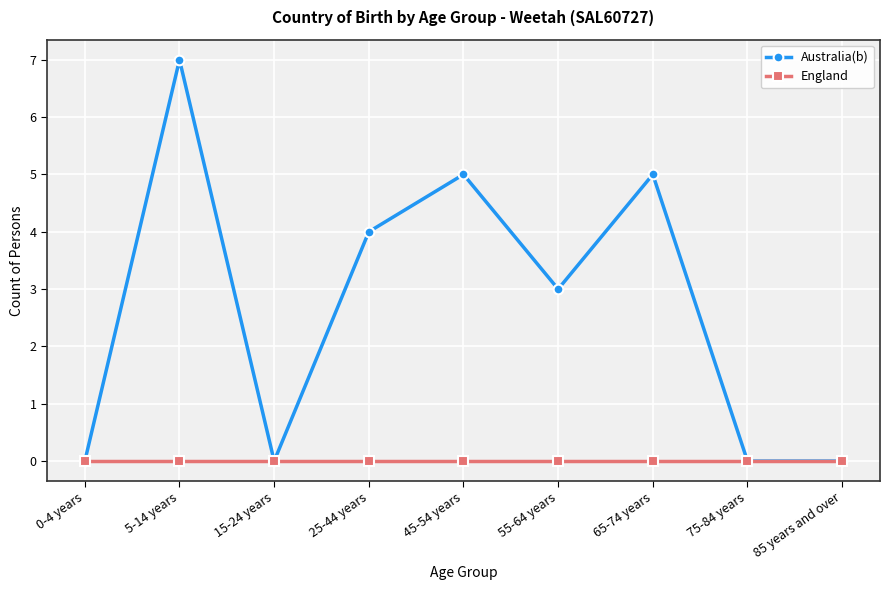

At which category does the chart reach its peak across all series?

5-14 years